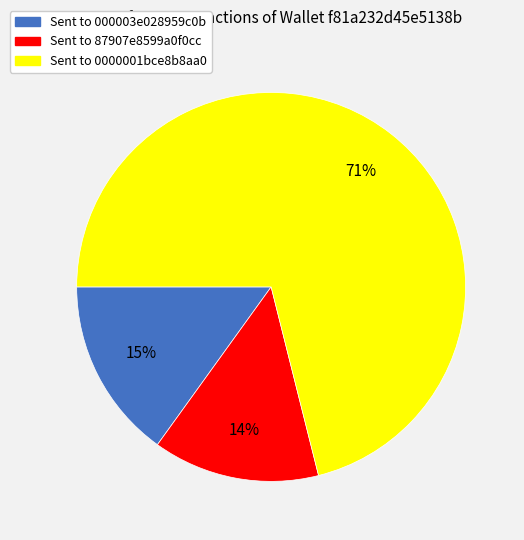

To the nearest percent, what is the average slice percentage?

33%